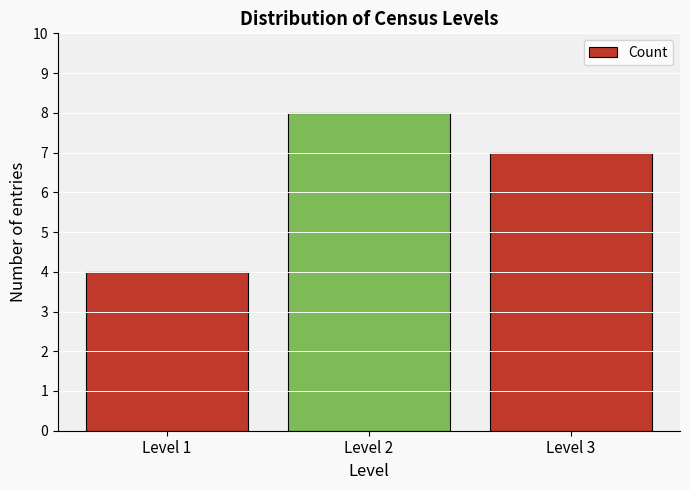

Reading left to right, transcribe all the data shown in this chart.

4	8	7